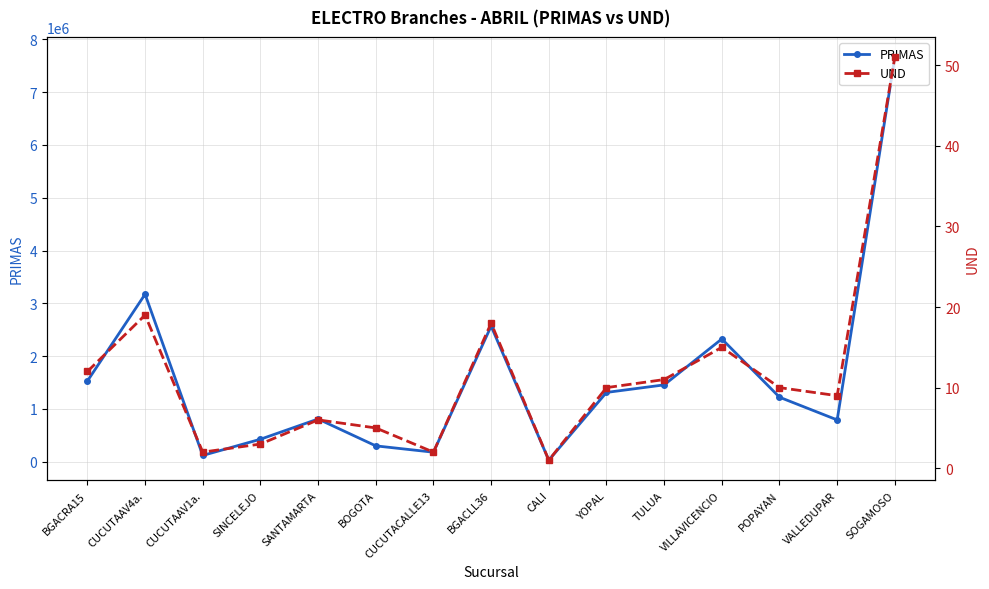

In PRIMAS, how many points are lower than both neighbors (excluding endpoints)?

4